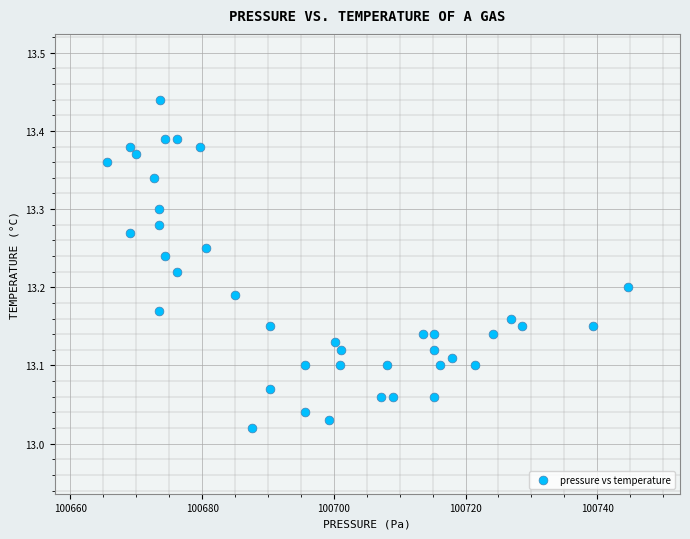

What is the range of Y values (max minus min)?

0.4